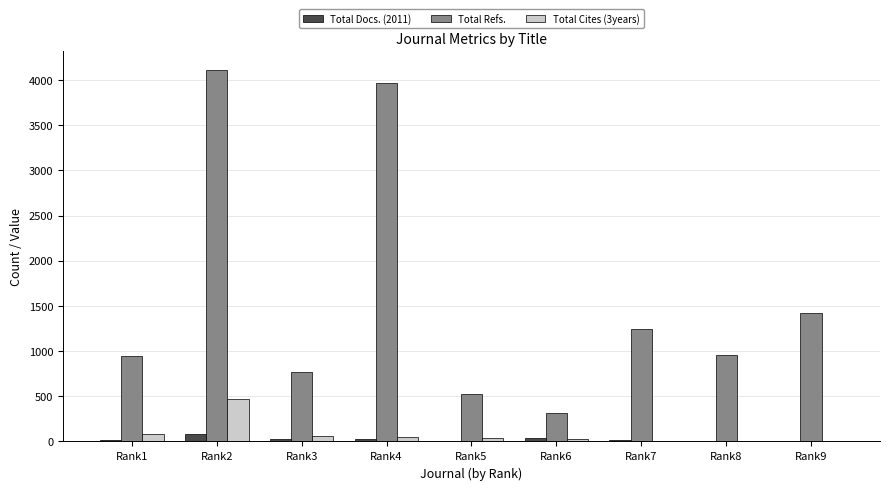

How many categories are shown in the chart?

9